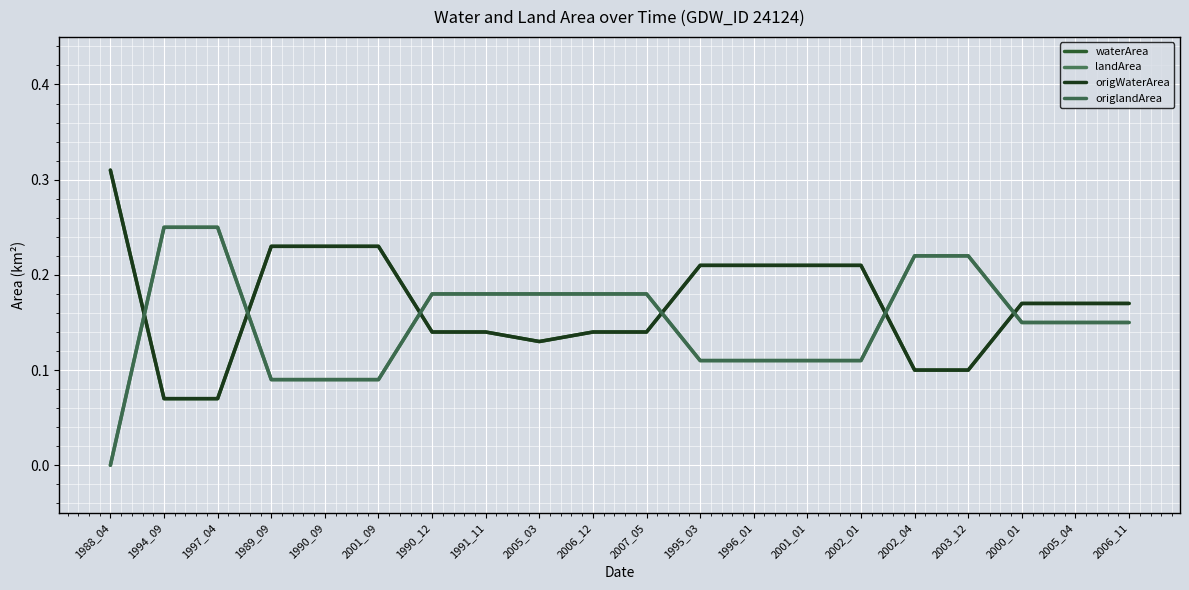

Which category has the lowest value across all series?

1988_04